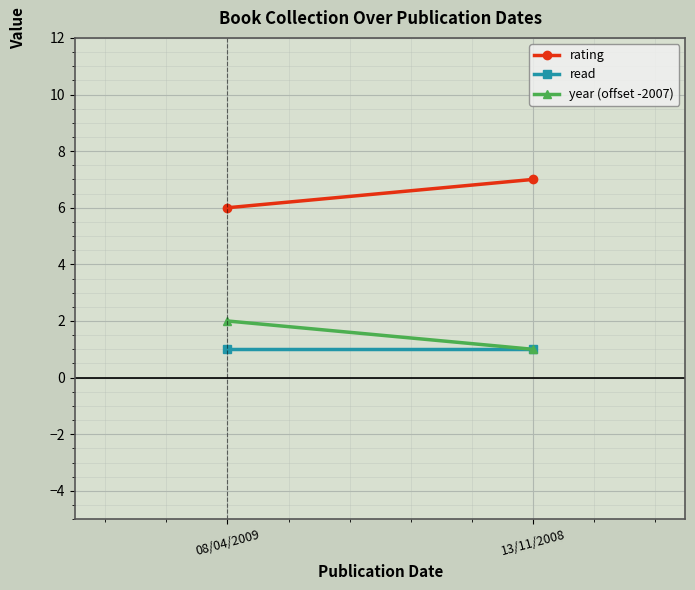

Rank the series at 08/04/2009 from lowest to highest value.

read, year (offset -2007), rating